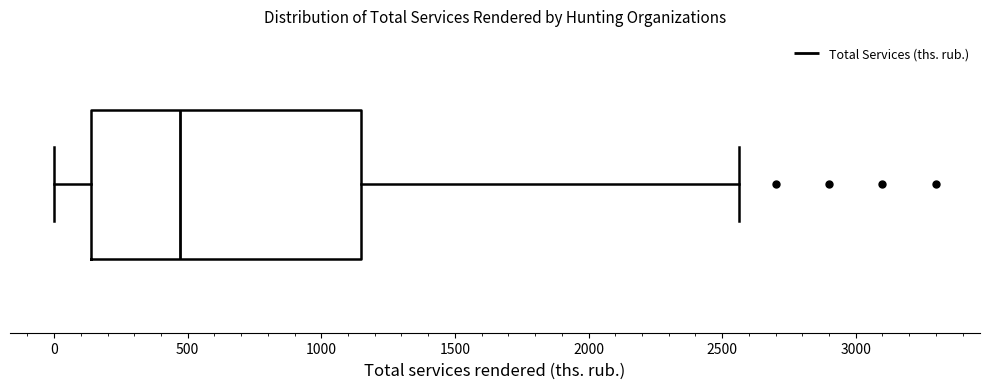

Where is the right edge of the box on the x-axis? The values are not printed on the chart, so give them approximately, as read against the axis.

1150